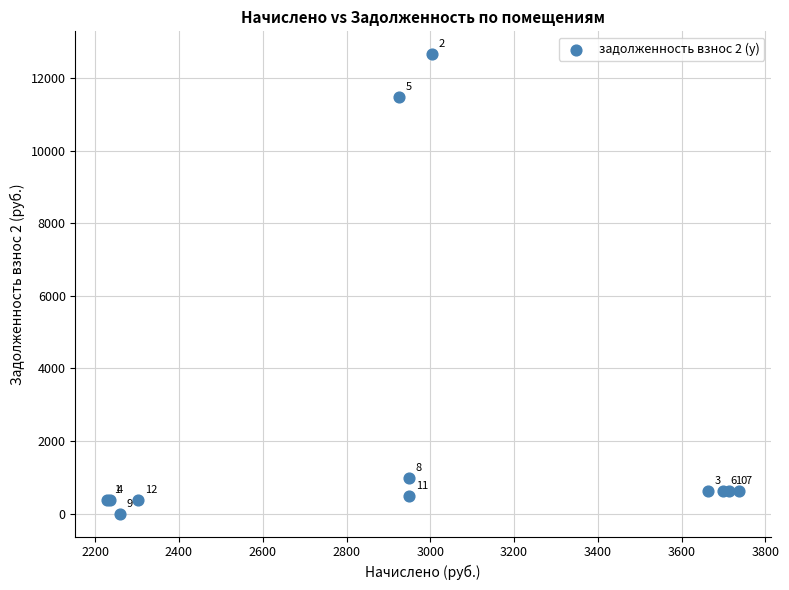

What Y value in the scatter plot is closest to 6329?

11493.6